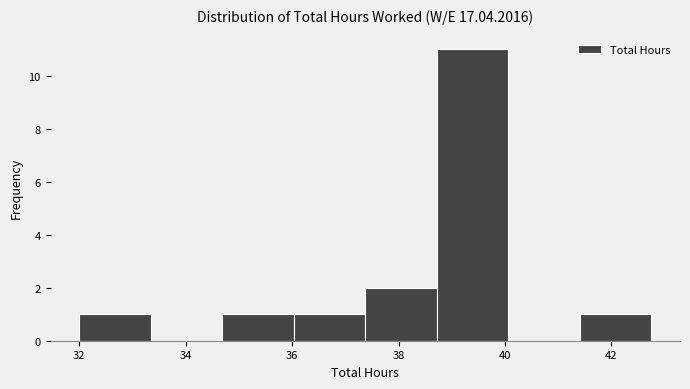

Reading left to right, transcribe this chart: for each bar, give the range it covers on the x-axis and its height. Neither the bar edges nor the heights are printed on the chart, so give them approximately, as read against the axes.

32.0 to 33.4: 1
33.4 to 34.6: 0
34.6 to 36.0: 1
36.0 to 37.4: 1
37.4 to 38.8: 2
38.8 to 40.0: 11
40.0 to 41.4: 0
41.4 to 42.8: 1